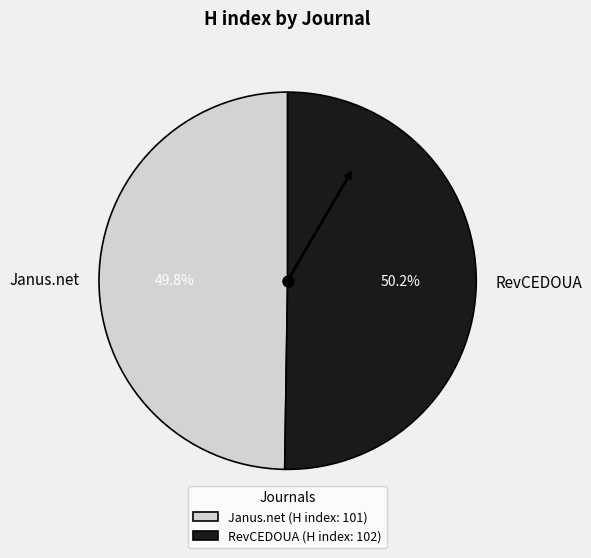

What is the ratio of the value at RevCEDOUA to the value at Janus.net?

1.0